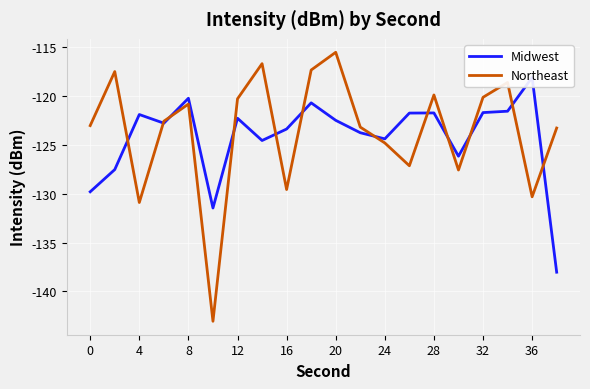

True or false: Northeast has a value of -120.8 at 8.

True